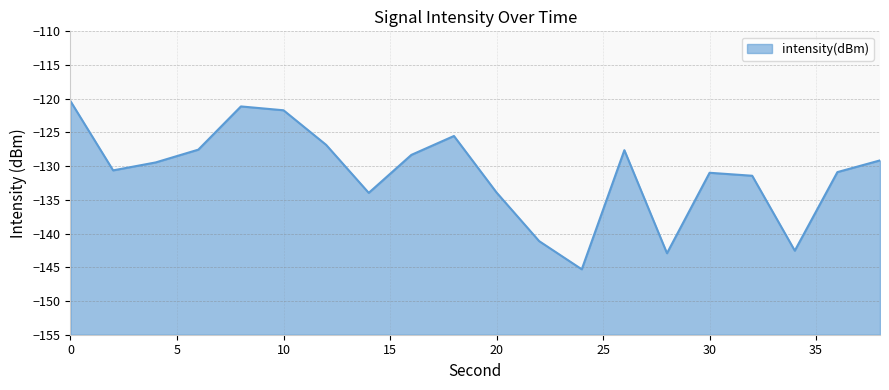

At which label is the value closest to -132?

32